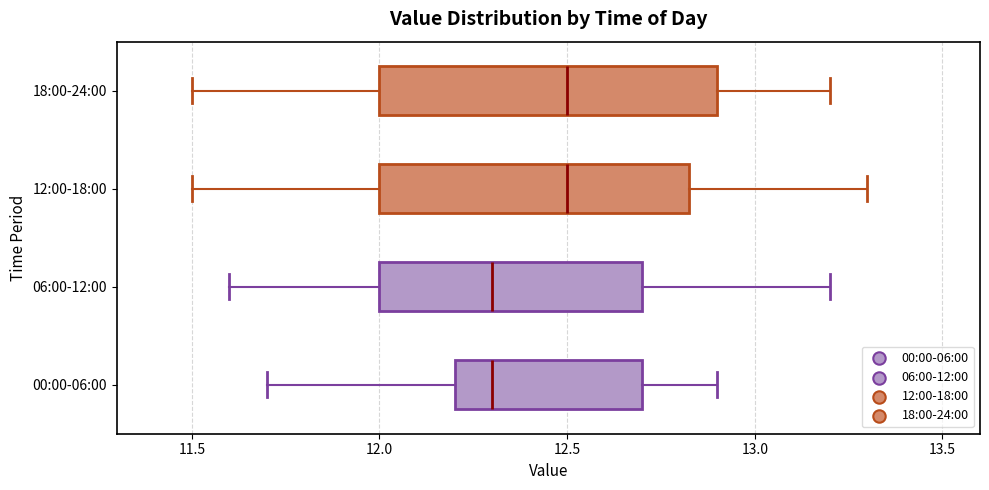

Which box is the widest, from its left edge to its right edge?

18:00-24:00